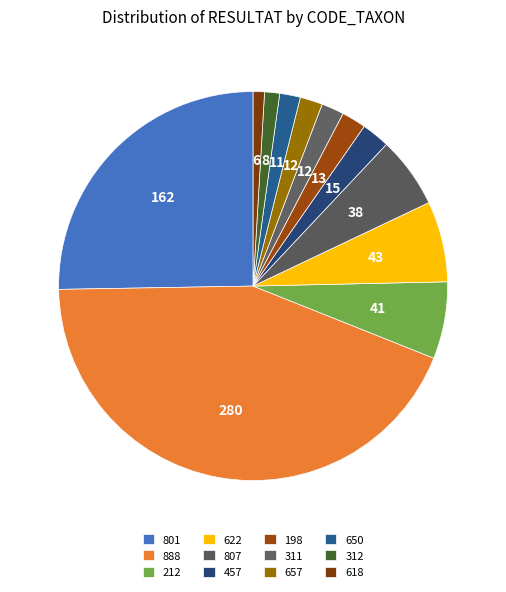

What is the change in value from 212 to 457?

-26